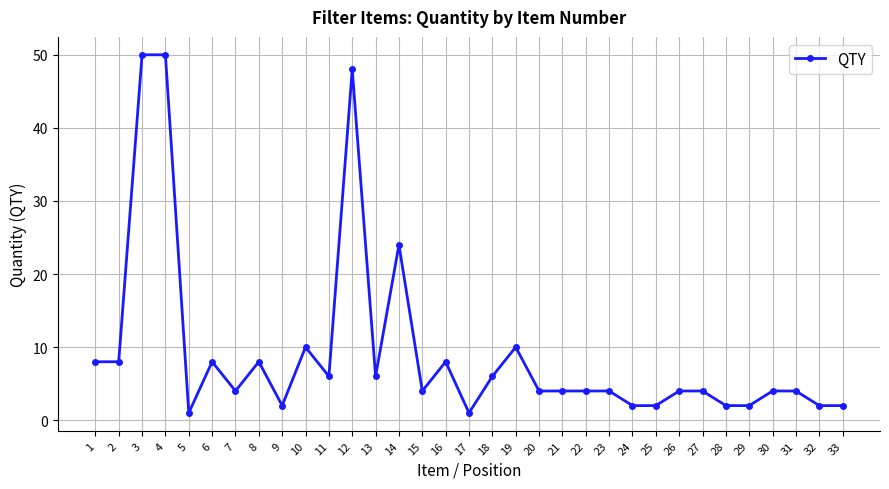

What is the value of the 27th point from the left?

4